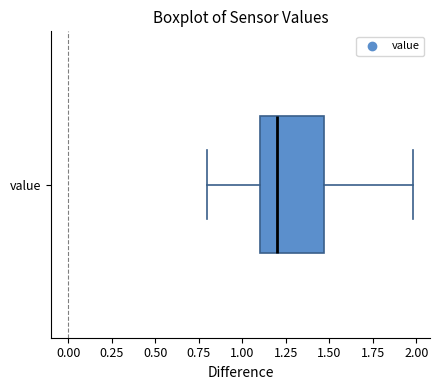

Transcribe this box plot: give where the median line is, the range the box spans, and where the two whiskers end, as read against the x-axis. The values are not printed on the chart, so give them approximately, as read against the axis.

median 1.20, box 1.10 to 1.45, whiskers 0.80 to 2.00